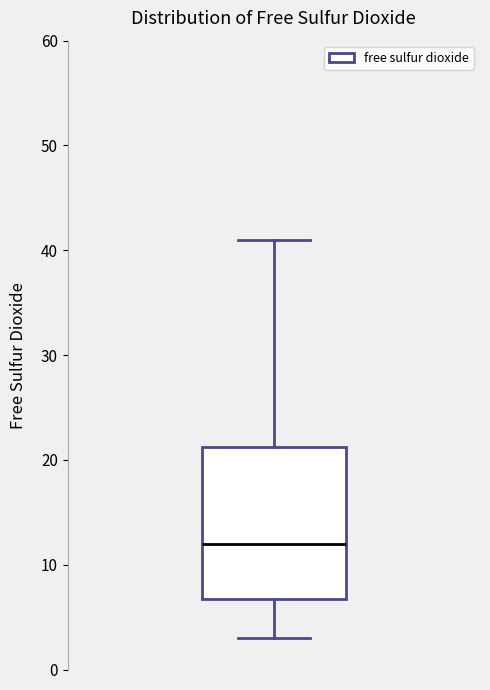

Where does the lower whisker of the box end on the y-axis? The values are not printed on the chart, so give them approximately, as read against the axis.

3